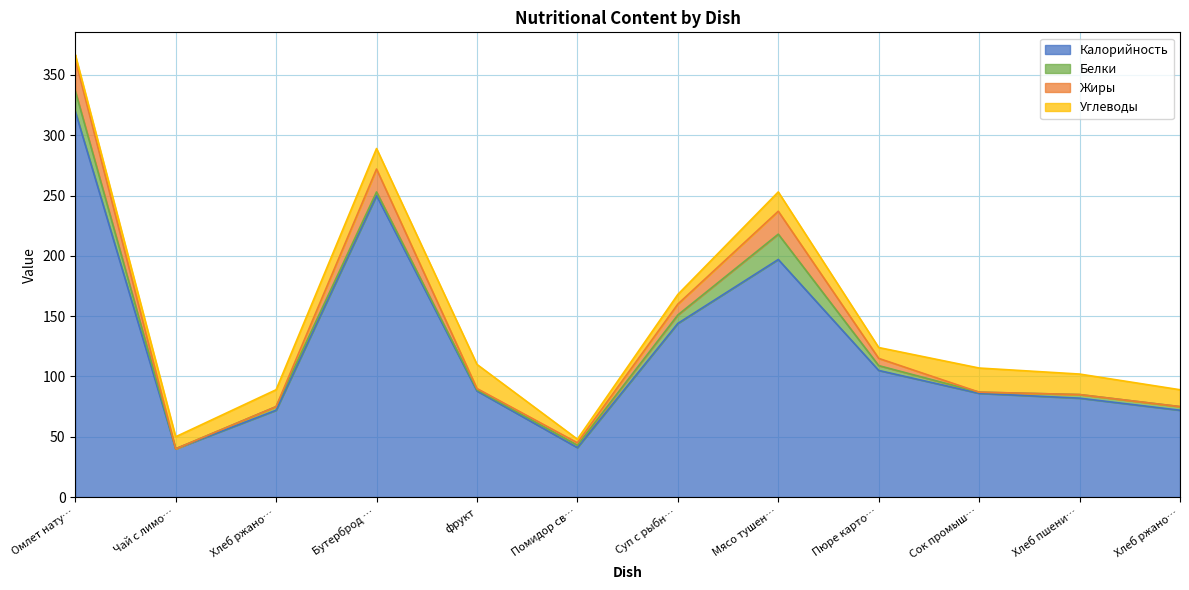

In Жиры, how many points are higher than both neighbors (excluding endpoints)?

2